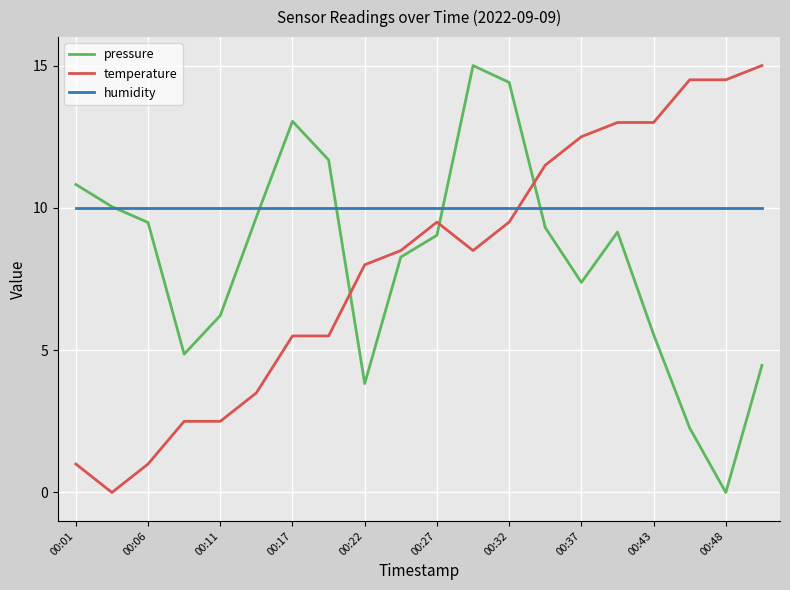

What is the maximum value shown in the chart?

15.0